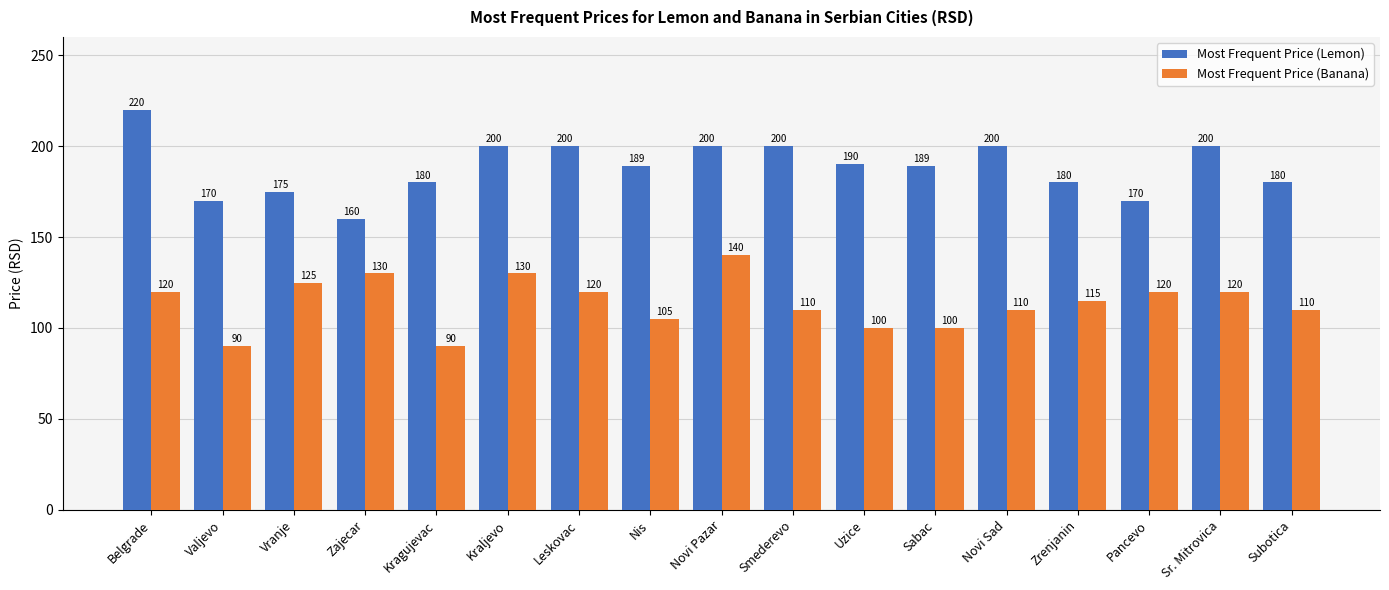

Is it true that Most Frequent Price (Lemon) equals 304.8 at Belgrade?

False